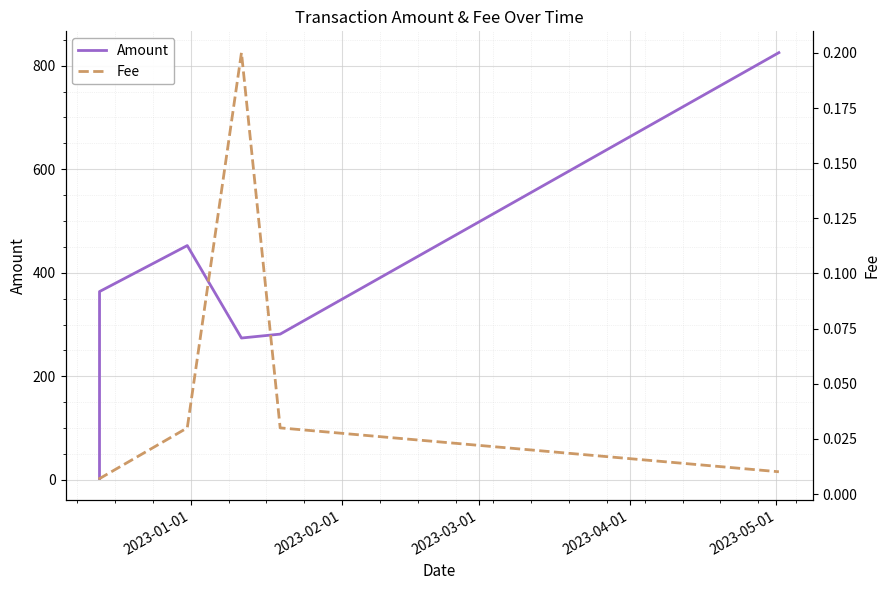

What is the sum of all Amount values?

2199.5